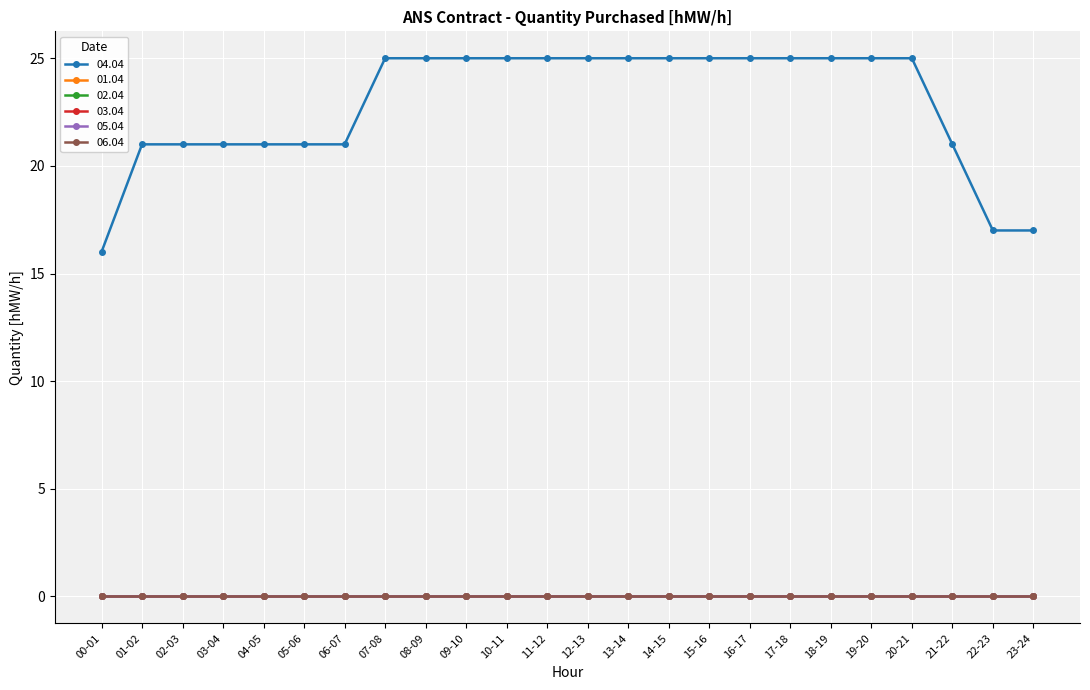

What is the spread (max minus min) of values at 08-09?

25